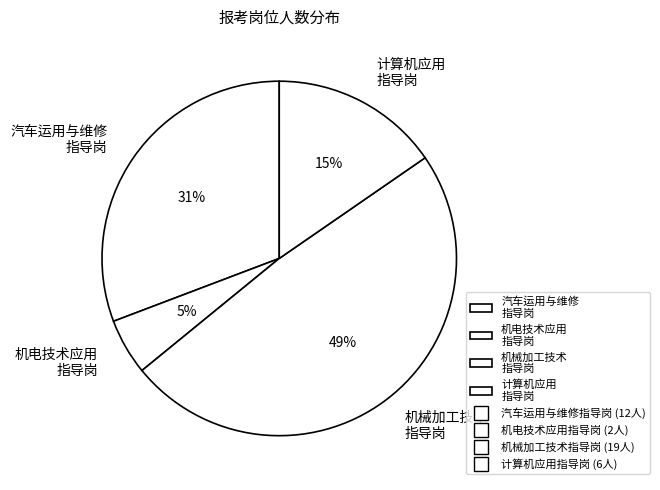

What is the ratio of the value at 计算机应用 指导岗 to the value at 机电技术应用 指导岗?

3.0